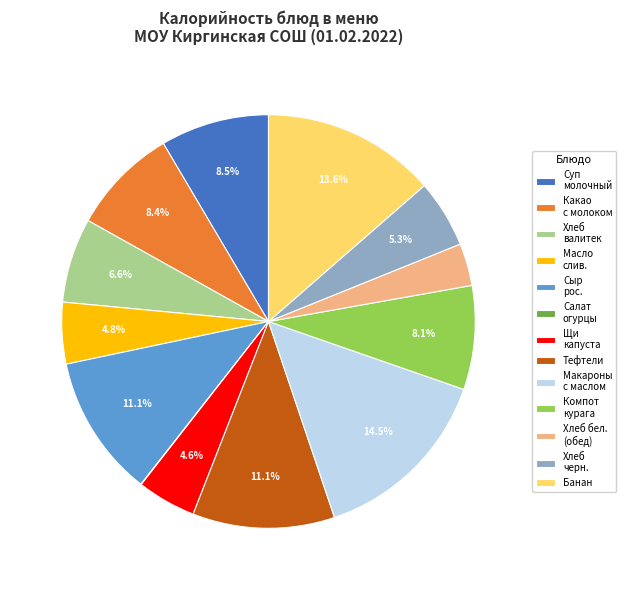

Which has a higher value, Тефтели or Какао с молоком?

Тефтели